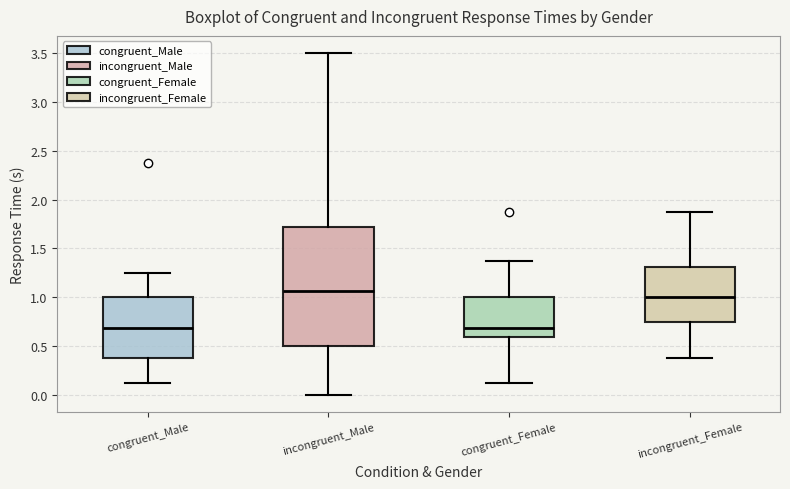

Which box is the tallest, from its lower edge to its upper edge?

incongruent_Male